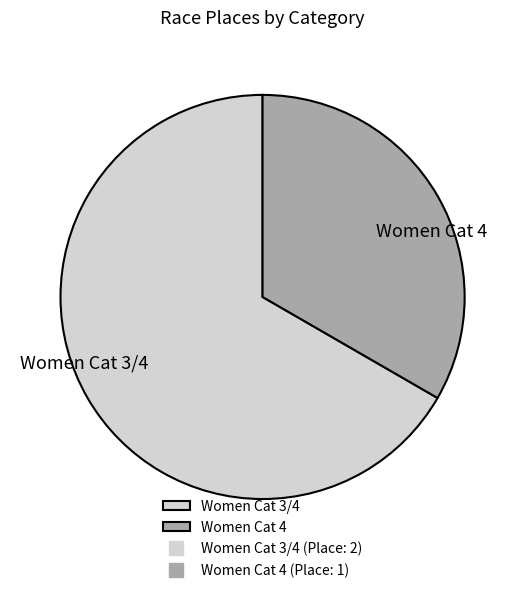

Does Women Cat 3/4 account for over 50% of the chart?

Yes